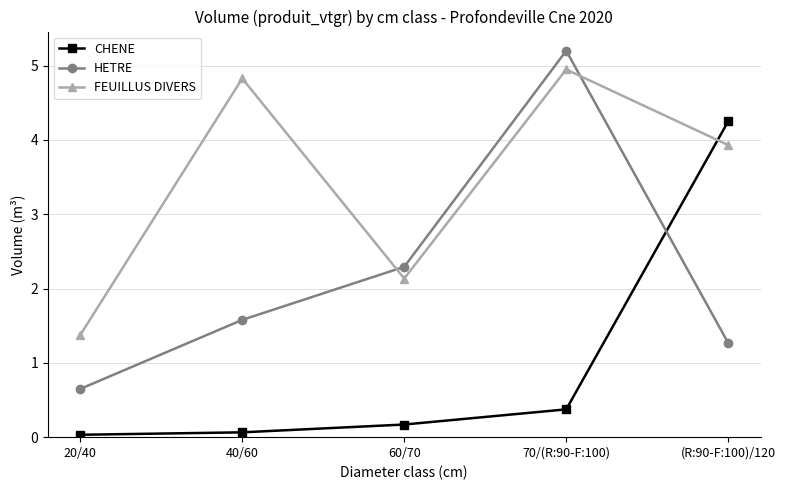

At which label does FEUILLUS DIVERS first exceed 3?

40/60